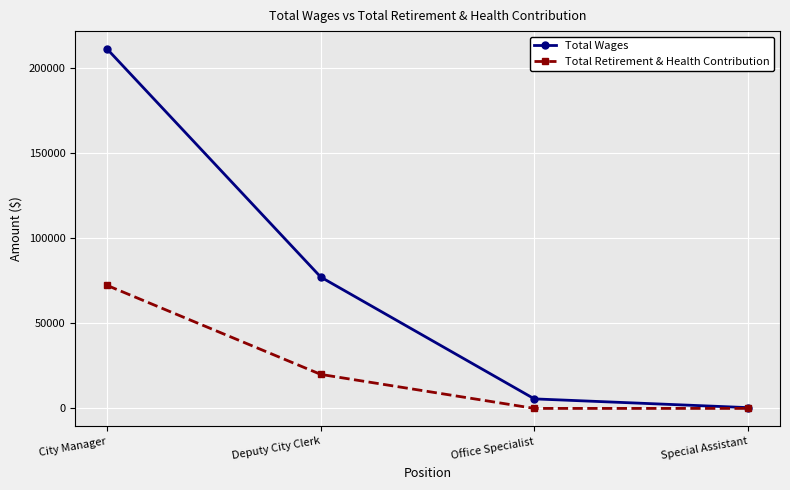

How many distinct data groups are displayed?

2